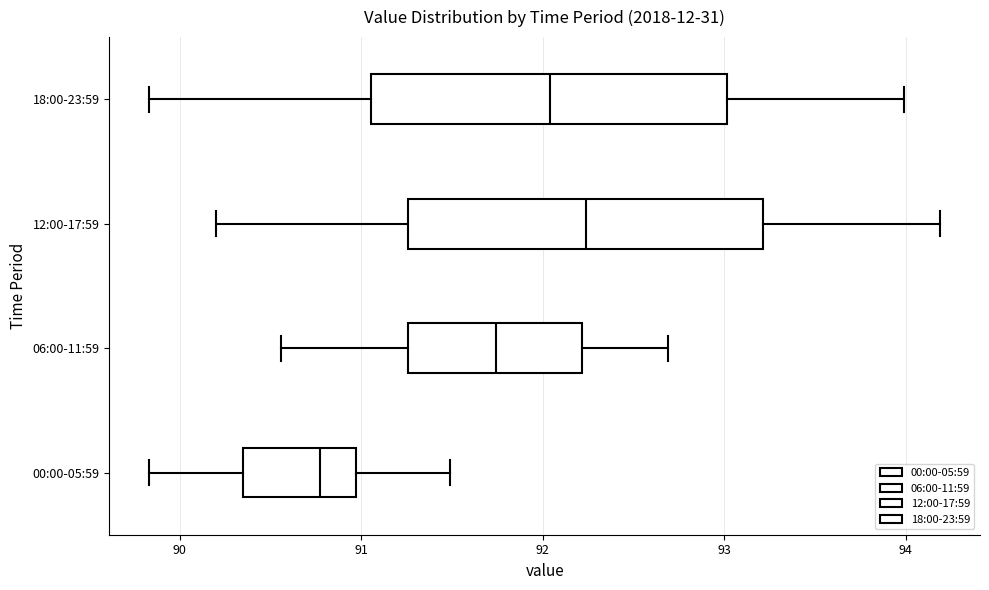

Reading bottom to top, read every box against the x-axis: the position of its median line, the range the box covers, and the ends of its whiskers. The values are not printed on the chart, so give them approximately, as read against the axis.

00:00-05:59: median 90.8, box 90.4 to 91.0, whiskers 89.8 to 91.5
06:00-11:59: median 91.7, box 91.3 to 92.2, whiskers 90.6 to 92.7
12:00-17:59: median 92.2, box 91.3 to 93.2, whiskers 90.2 to 94.2
18:00-23:59: median 92.0, box 91.1 to 93.0, whiskers 89.8 to 94.0